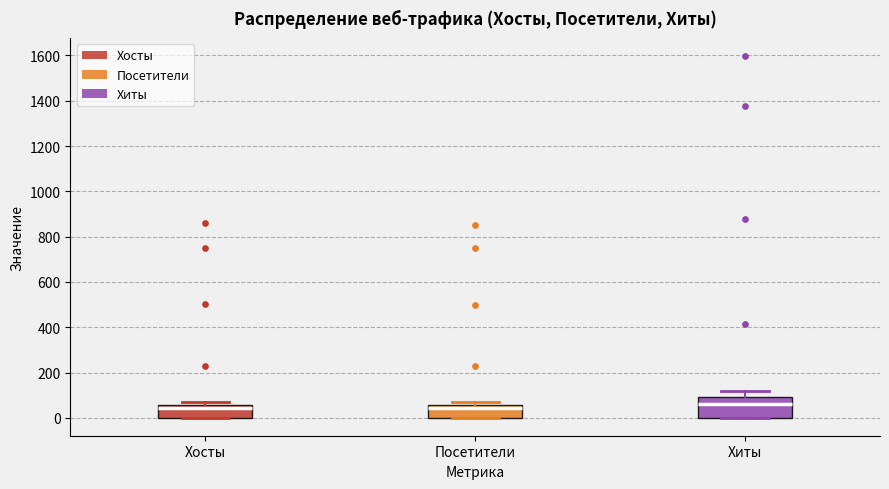

Reading left to right, read every box against the y-axis: the position of its median line, the range the box covers, and the ends of its whiskers. The values are not printed on the chart, so give them approximately, as read against the axis.

Хосты: median 40, box 0 to 60, whiskers 0 to 60 (just above the box's upper edge)
Посетители: median 40, box 0 to 60, whiskers 0 to 60 (just above the box's upper edge)
Хиты: median 60, box 0 to 100, whiskers 0 to 120